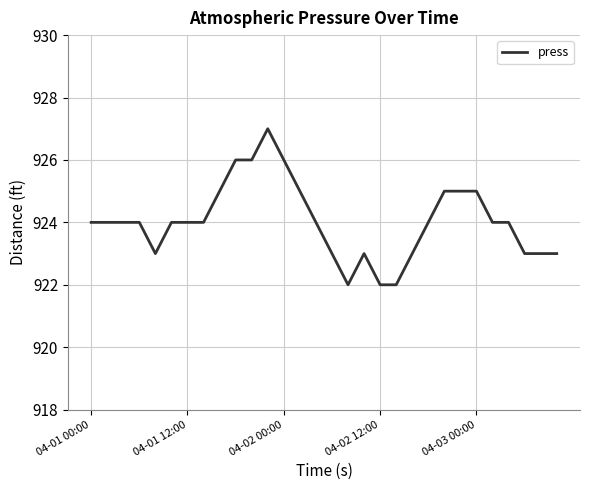

What is the maximum value shown in the chart?

927